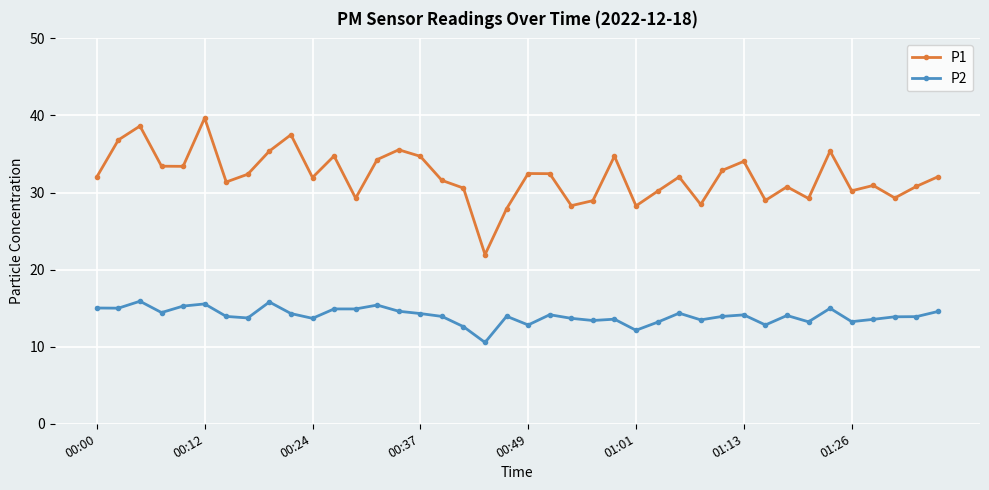

True or false: P2 and P1 intersect in this chart.

False